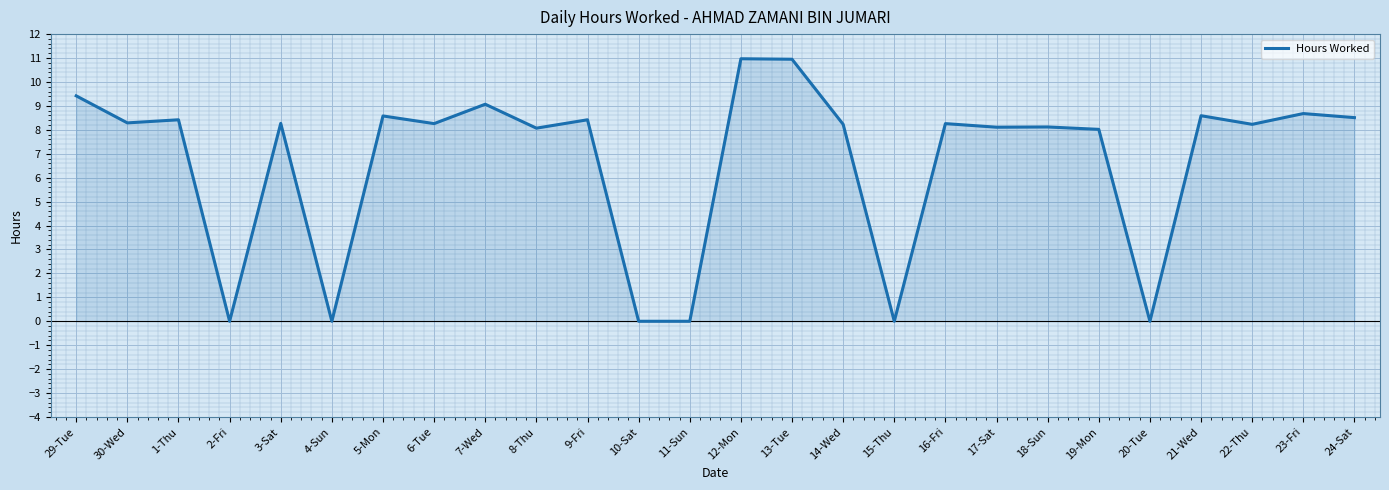

What is the difference between the maximum and minimum values?

11.0